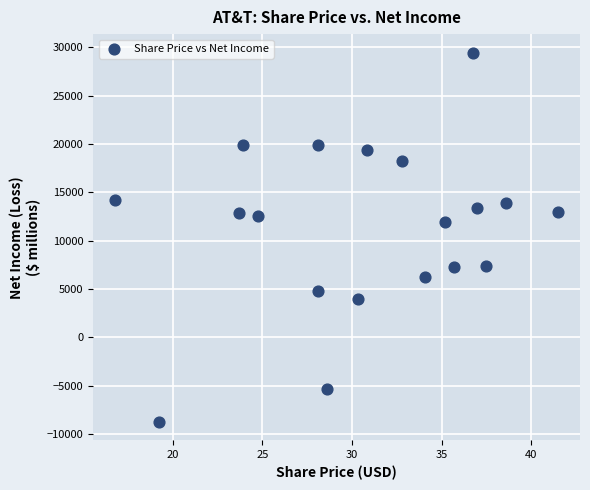

What is the range of Y values (max minus min)?

38177